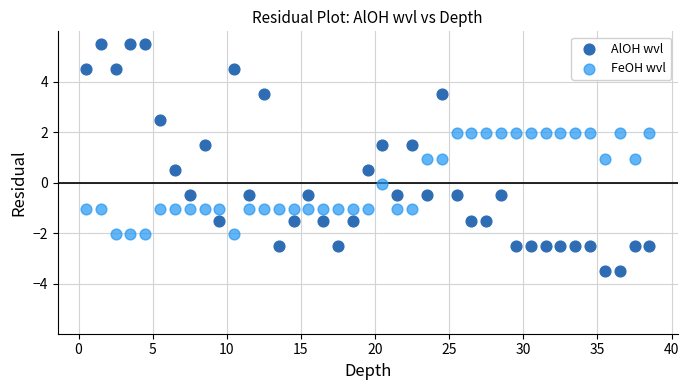

Across all data points, what is the range of X values (max minus min)?

38.0